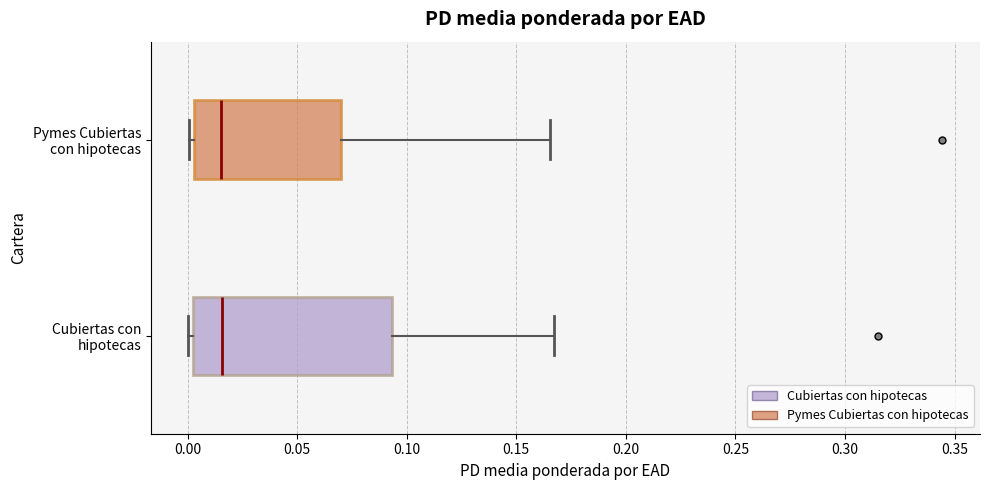

Reading bottom to top, read every box against the x-axis: the position of its median line, the range the box covers, and the ends of its whiskers. The values are not printed on the chart, so give them approximately, as read against the axis.

Cubiertas con hipotecas: median 0.015, box 0.000 to 0.095, whiskers 0.000 (just left of the box's left edge) to 0.165
Pymes Cubiertas con hipotecas: median 0.015, box 0.005 to 0.070, whiskers 0.000 to 0.165